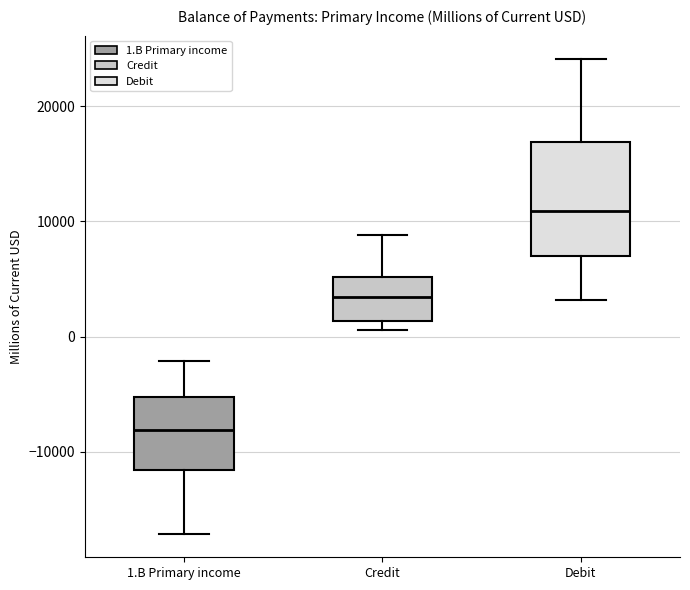

Which box's median line is the highest?

Debit